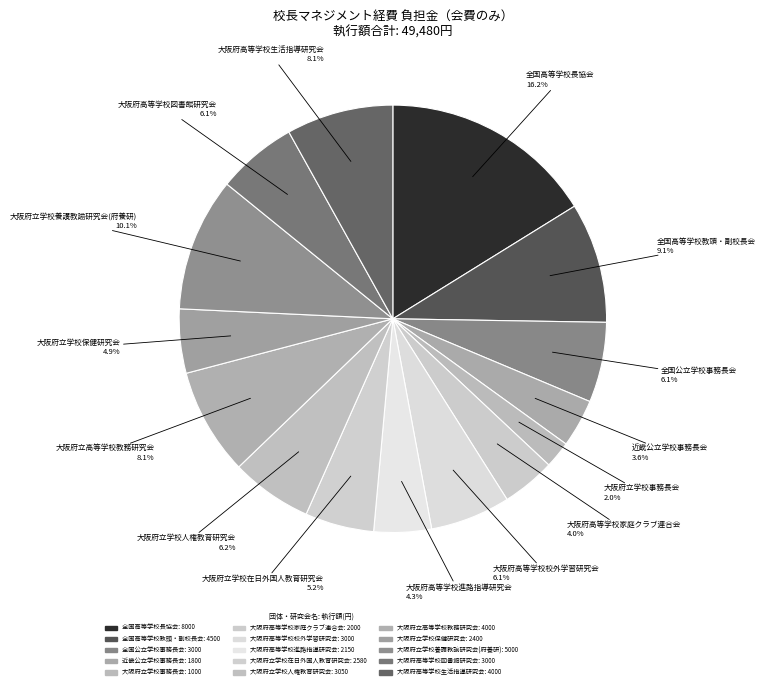

What percentage is the 大阪府立学校保健研究会 slice, to the nearest percent?

5%